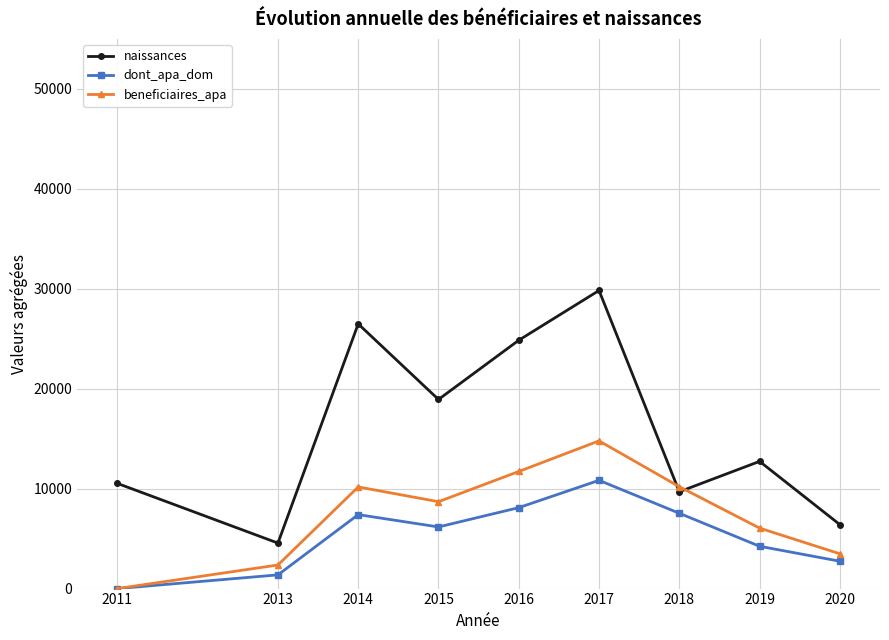

At which label does beneficiaires_apa first exceed 8693?

2014